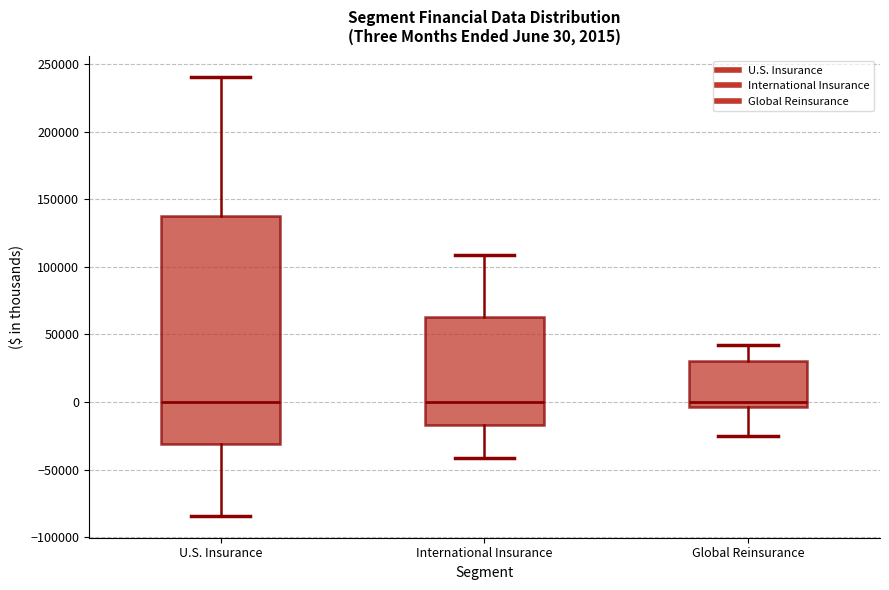

Comparing the boxes themselves (not the whiskers), which one is the tallest?

U.S. Insurance